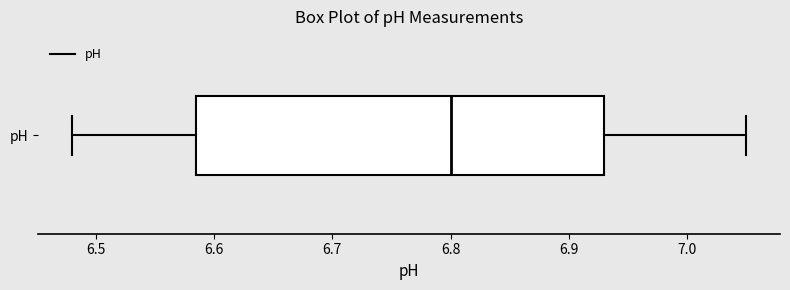

Transcribe this box plot: give where the median line is, the range the box spans, and where the two whiskers end, as read against the x-axis. The values are not printed on the chart, so give them approximately, as read against the axis.

median 6.80, box 6.59 to 6.93, whiskers 6.48 to 7.05